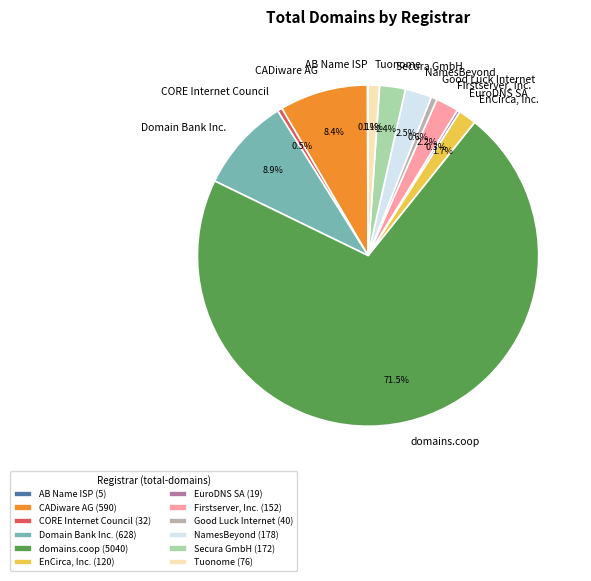

Which slice represents more than half of the pie?

domains.coop